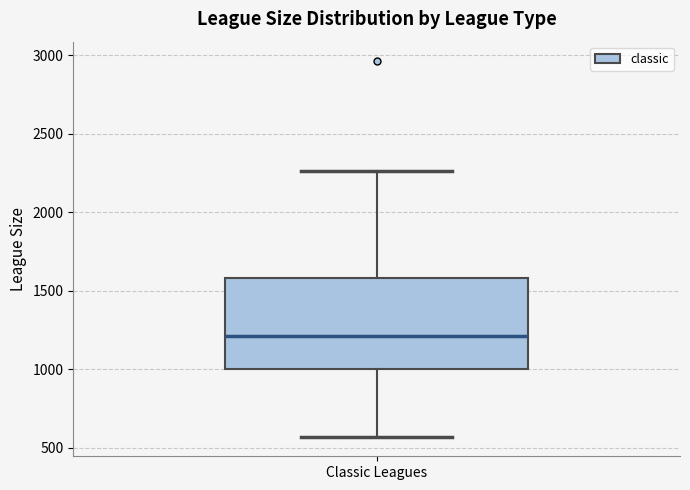

Where does the upper whisker of the box for Classic Leagues end on the y-axis? The values are not printed on the chart, so give them approximately, as read against the axis.

2250